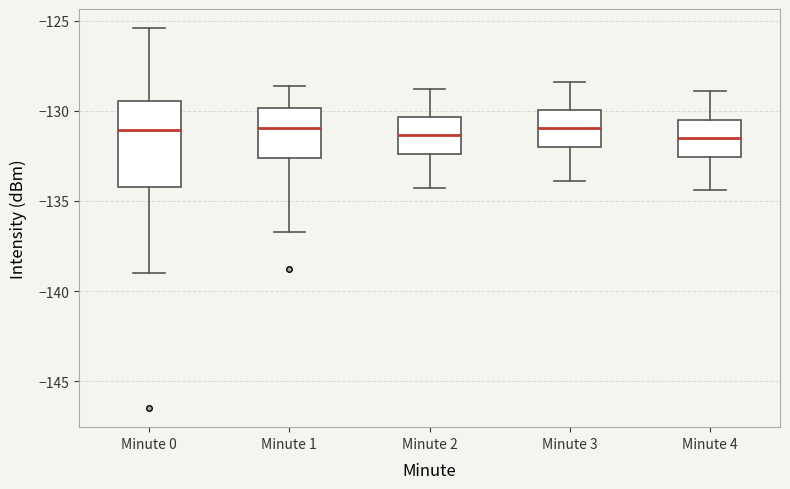

Reading left to right, transcribe this box plot: for each box, give where its median line is, the range the box spans, and where its two whiskers end, as read against the y-axis. The values are not printed on the chart, so give them approximately, as read against the axis.

Minute 0: median -131.0, box -134.0 to -129.5, whiskers -139.0 to -125.5
Minute 1: median -131.0, box -132.5 to -130.0, whiskers -136.5 to -128.5
Minute 2: median -131.5, box -132.5 to -130.5, whiskers -134.5 to -129.0
Minute 3: median -131.0, box -132.0 to -130.0, whiskers -134.0 to -128.5
Minute 4: median -131.5, box -132.5 to -130.5, whiskers -134.5 to -129.0